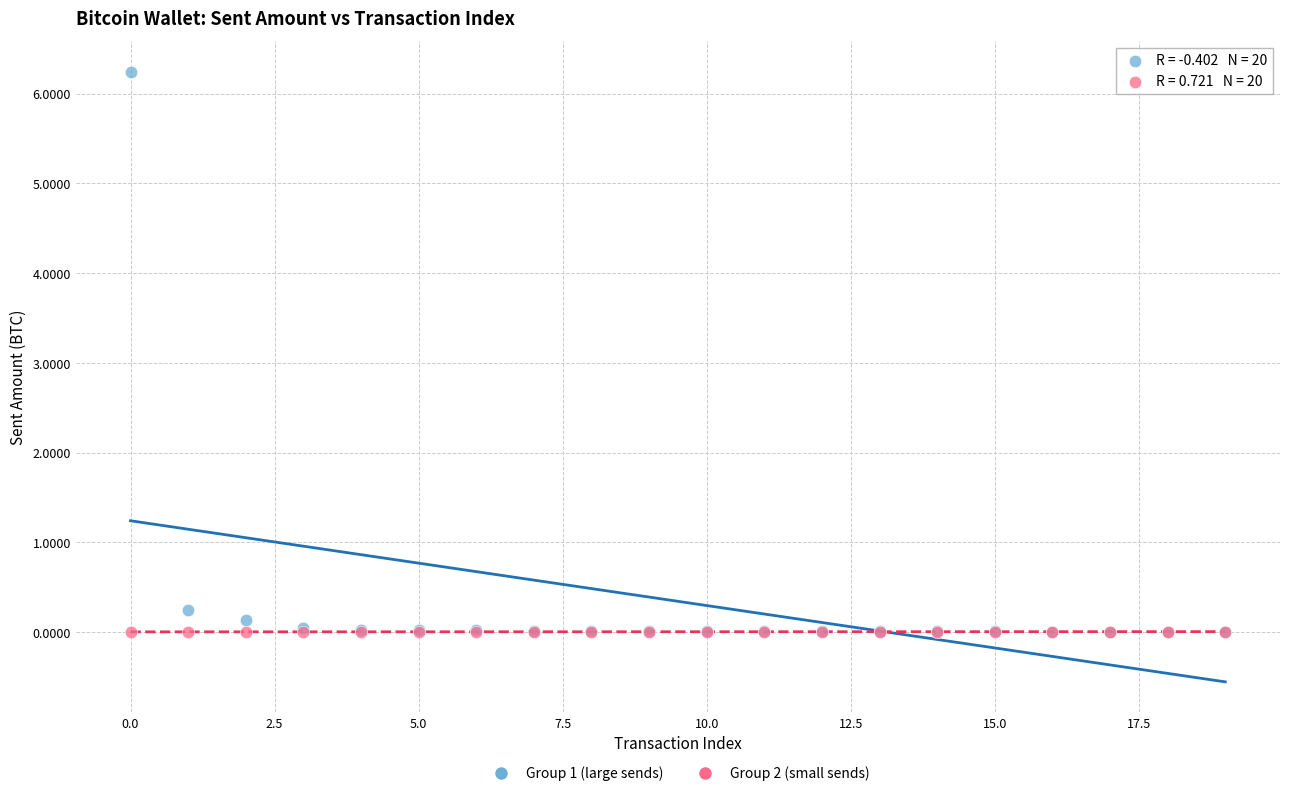

Across all series, what Y value is closest to 3?

0.3